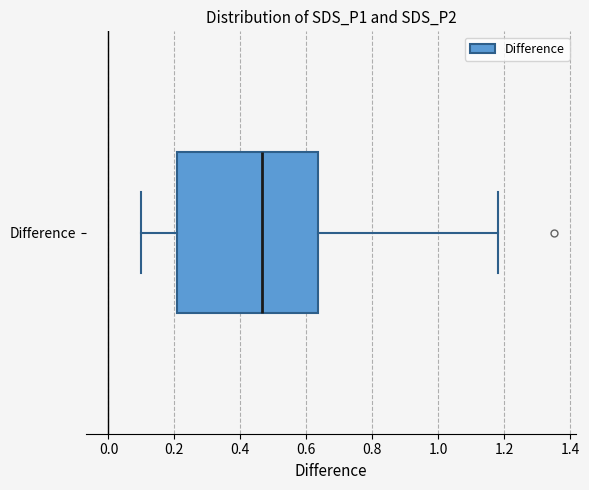

Where does the left whisker of the box for Difference end on the x-axis? The values are not printed on the chart, so give them approximately, as read against the axis.

0.10